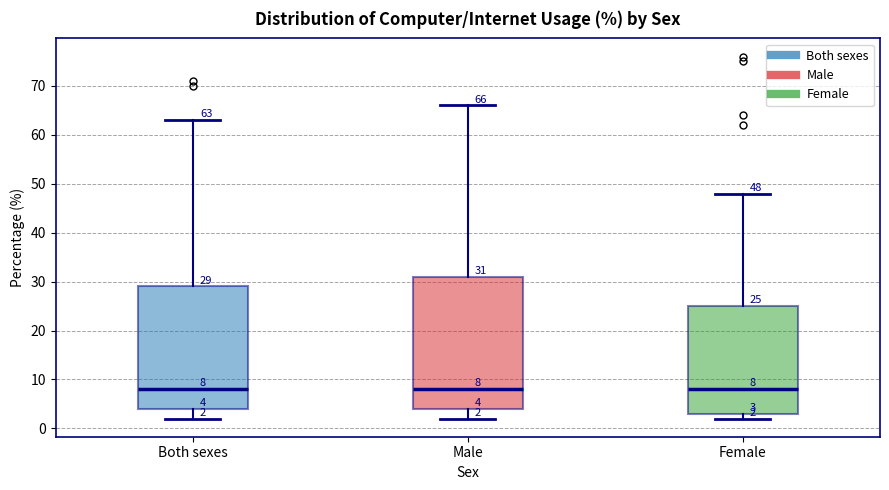

Which box is the tallest, from its lower edge to its upper edge?

Male